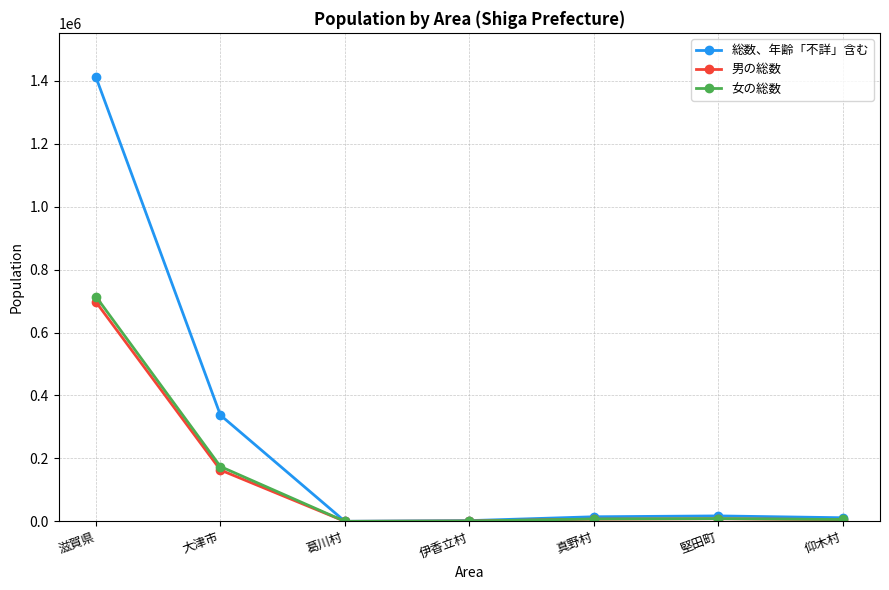

Which category has the highest value across all series?

滋賀県